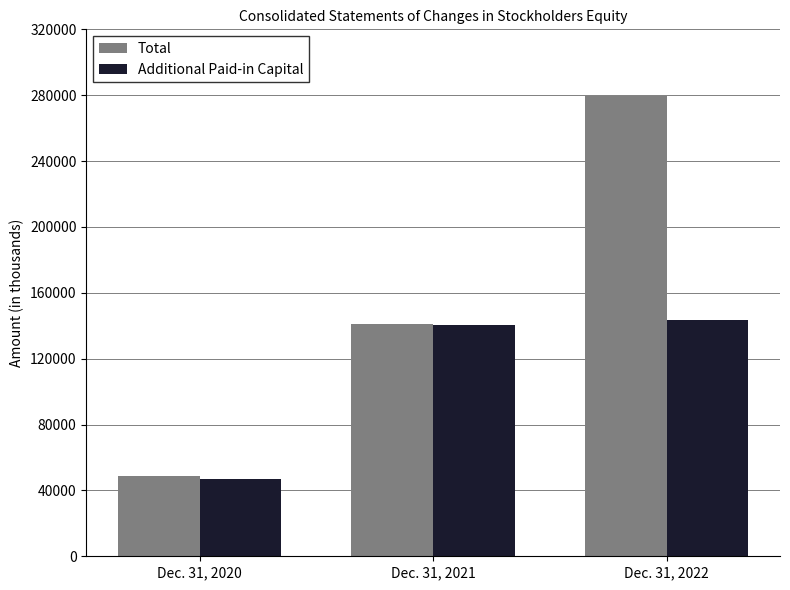

What is the total value across all series at Dec. 31, 2022?

423143